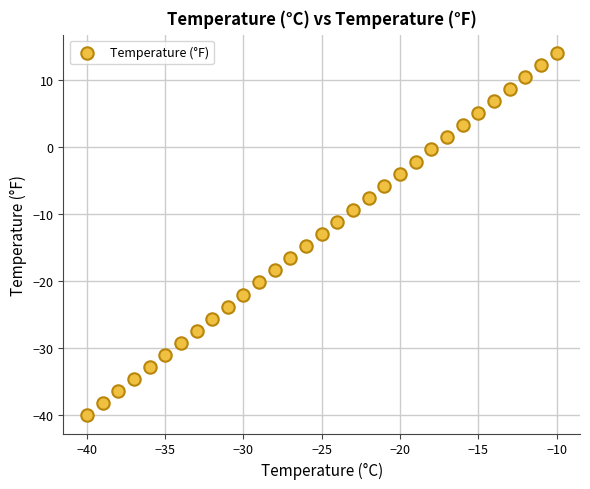

What is the range of X values (max minus min)?

30.0